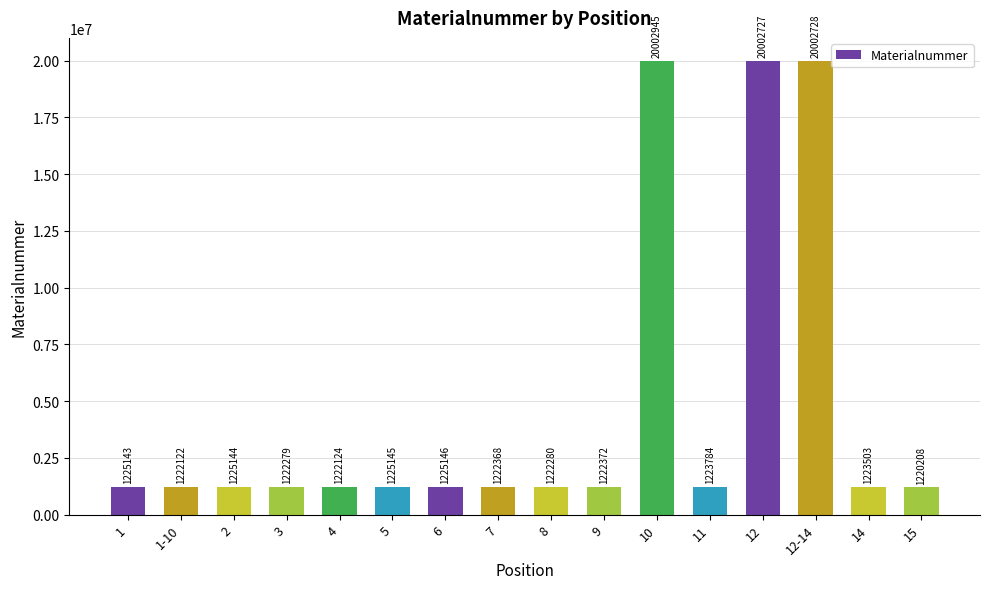

What is the difference between the values at 1 and 11?

1359